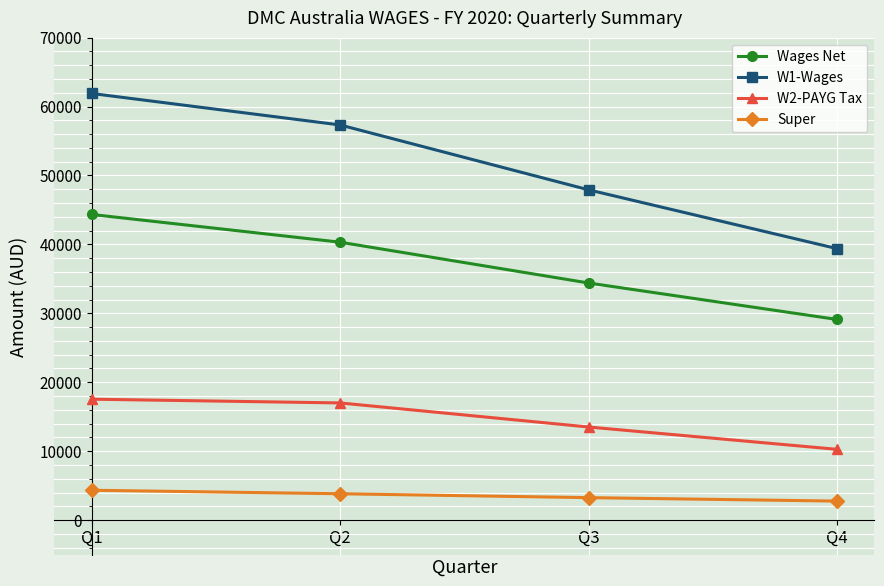

True or false: W1-Wages has a value of 15777.1 at Q4.

False